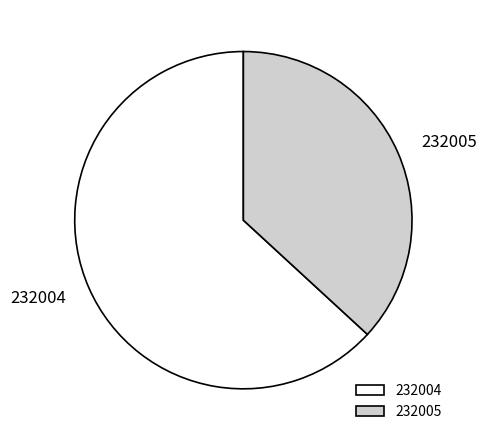

Is the sum of 232005 and 232004 greater than half?

Yes